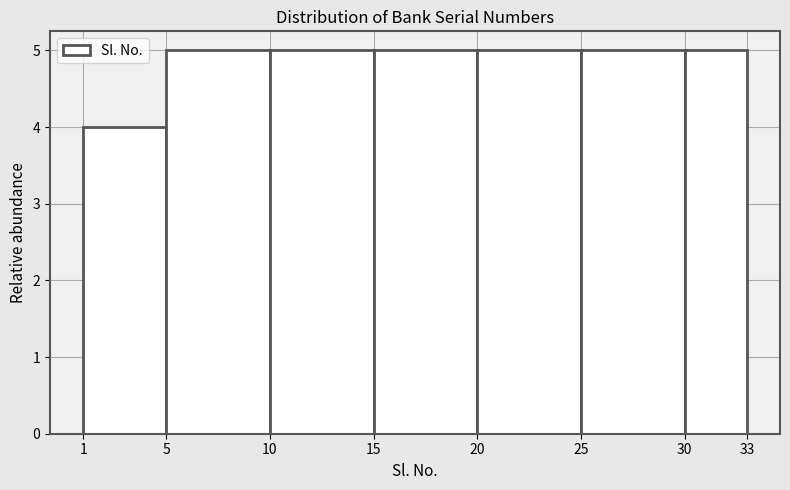

Reading left to right, transcribe this chart: for each bar, give the range it covers on the x-axis and its height. The values are not printed on the chart, so give them approximately, as read against the axis.

1 to 5: 4
5 to 10: 5
10 to 15: 5
15 to 20: 5
20 to 25: 5
25 to 30: 5
30 to 33: 5